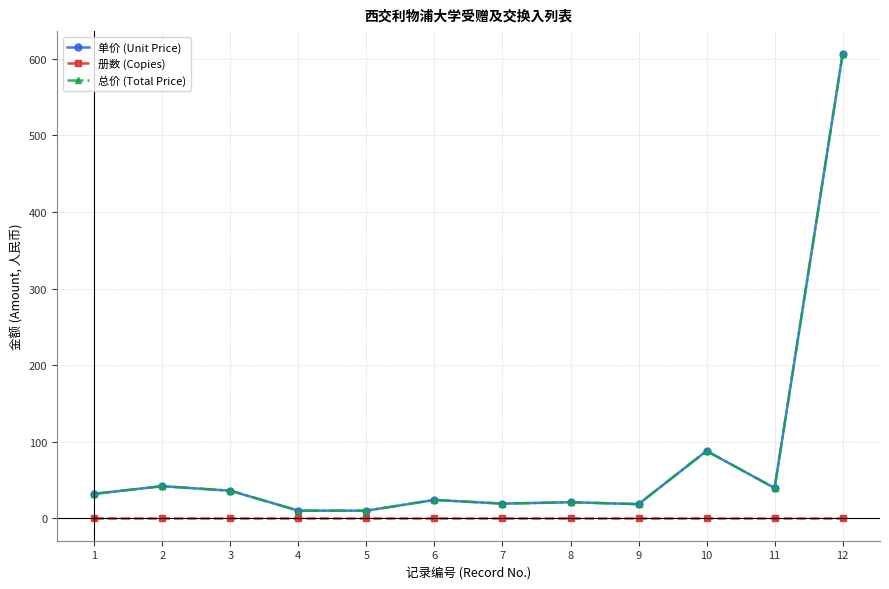

Rank the categories by 册数 (Copies) value from lowest to highest.

1, 2, 3, 4, 5, 6, 7, 8, 9, 10, 11, 12